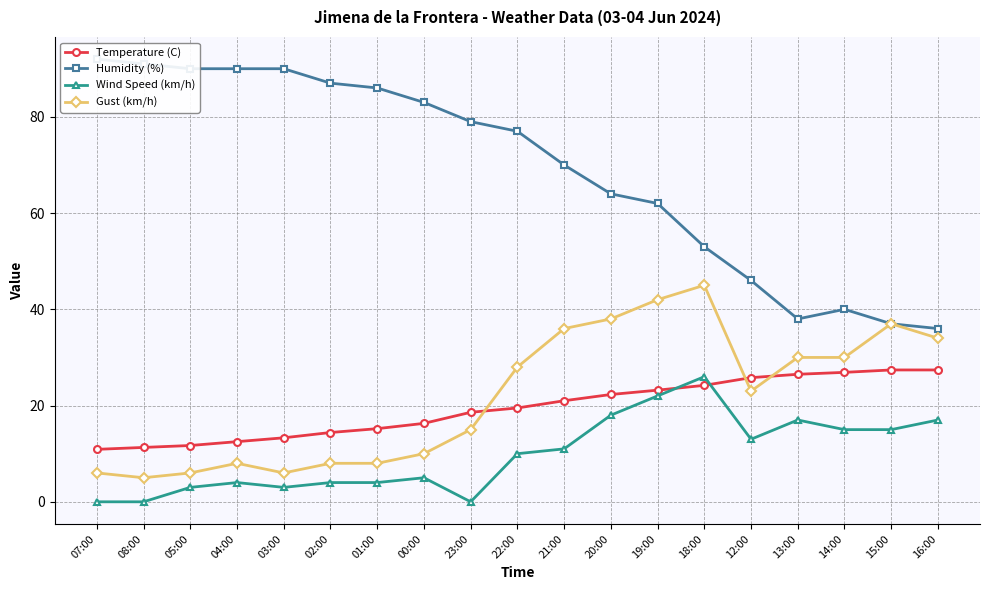

Reading left to right, extract all data points from this chart.

Temperature (C): 07:00=10.9	08:00=11.3	05:00=11.7	04:00=12.5	03:00=13.3	02:00=14.4	01:00=15.2	00:00=16.3	23:00=18.6	22:00=19.5	21:00=21.0	20:00=22.3	19:00=23.2	18:00=24.2	12:00=25.8	13:00=26.5	14:00=26.9	15:00=27.4	16:00=27.4
Humidity (%): 07:00=92.0	08:00=91.0	05:00=90.0	04:00=90.0	03:00=90.0	02:00=87.0	01:00=86.0	00:00=83.0	23:00=79.0	22:00=77.0	21:00=70.0	20:00=64.0	19:00=62.0	18:00=53.0	12:00=46.0	13:00=38.0	14:00=40.0	15:00=37.0	16:00=36.0
Wind Speed (km/h): 07:00=0.0	08:00=0.0	05:00=3.0	04:00=4.0	03:00=3.0	02:00=4.0	01:00=4.0	00:00=5.0	23:00=0.0	22:00=10.0	21:00=11.0	20:00=18.0	19:00=22.0	18:00=26.0	12:00=13.0	13:00=17.0	14:00=15.0	15:00=15.0	16:00=17.0
Gust (km/h): 07:00=6.0	08:00=5.0	05:00=6.0	04:00=8.0	03:00=6.0	02:00=8.0	01:00=8.0	00:00=10.0	23:00=15.0	22:00=28.0	21:00=36.0	20:00=38.0	19:00=42.0	18:00=45.0	12:00=23.0	13:00=30.0	14:00=30.0	15:00=37.0	16:00=34.0